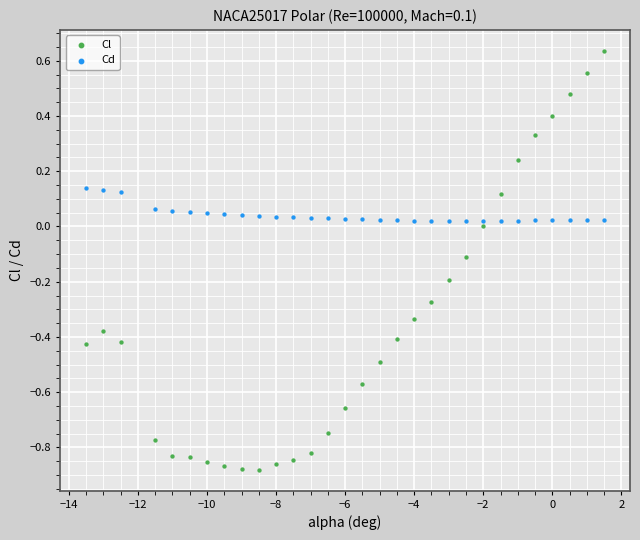

Which series contains the highest Y value?

Cl